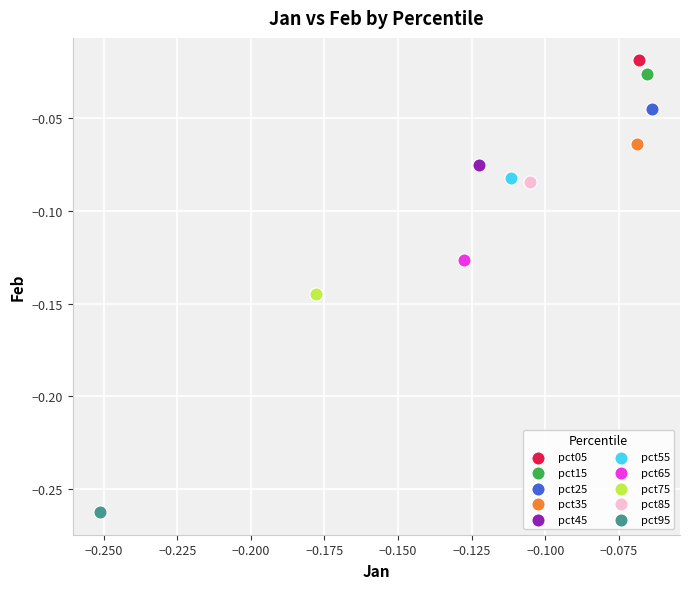

What are all the series names shown in the legend?

pct05, pct15, pct25, pct35, pct45, pct55, pct65, pct75, pct85, pct95